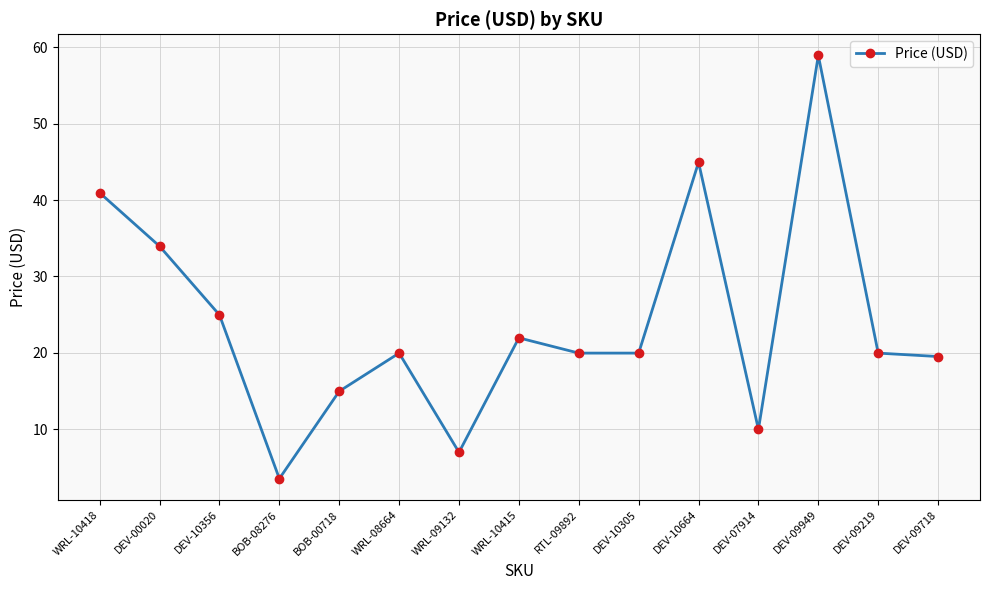

Approximately how many times larger is the value at BOB-00718 compared to DEV-09219?

0.7